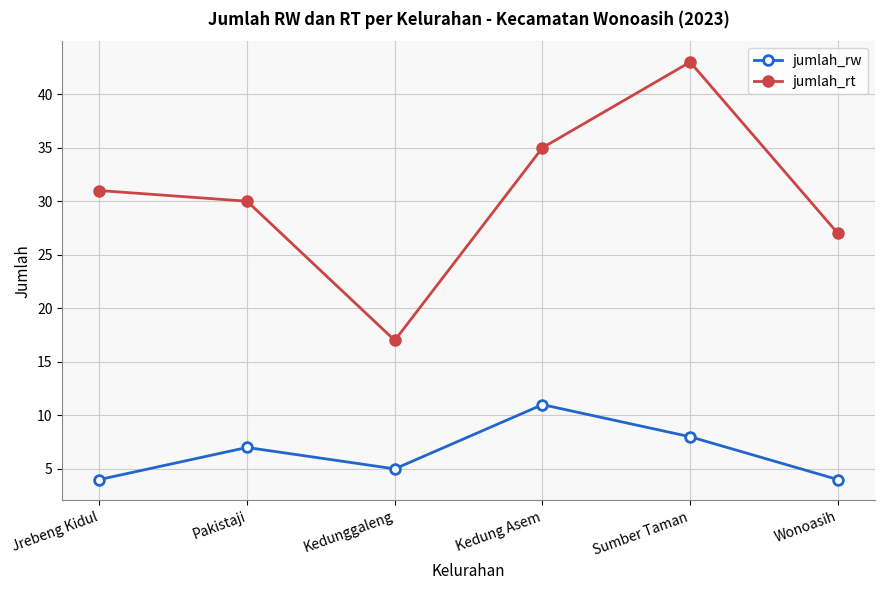

Reading right to left, transcribe all the data shown in this chart.

jumlah_rw: Wonoasih=4	Sumber Taman=8	Kedung Asem=11	Kedunggaleng=5	Pakistaji=7	Jrebeng Kidul=4
jumlah_rt: Wonoasih=27	Sumber Taman=43	Kedung Asem=35	Kedunggaleng=17	Pakistaji=30	Jrebeng Kidul=31